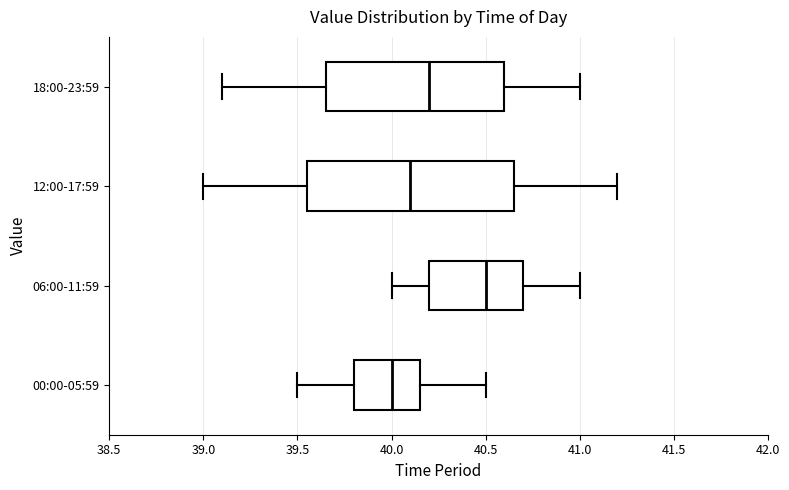

Where does the median line of the box for 18:00-23:59 sit on the x-axis? The values are not printed on the chart, so give them approximately, as read against the axis.

40.20